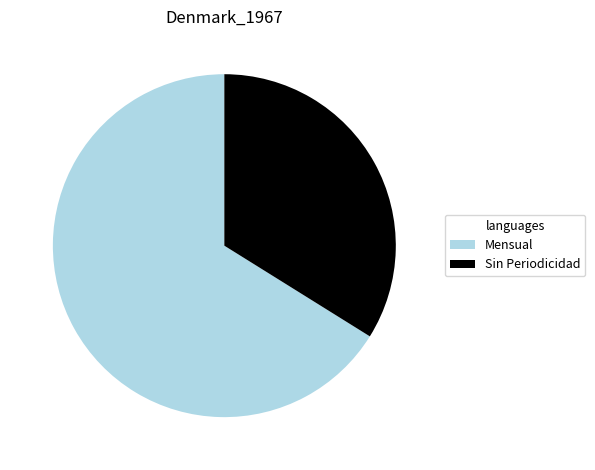

The Mensual slice represents 66% of the pie. True or false?

True